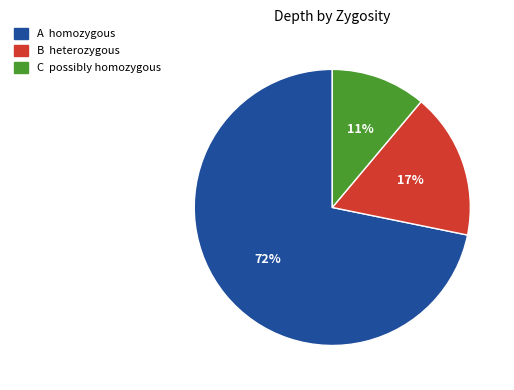

Is the sum of B heterozygous and C possibly homozygous greater than half?

No